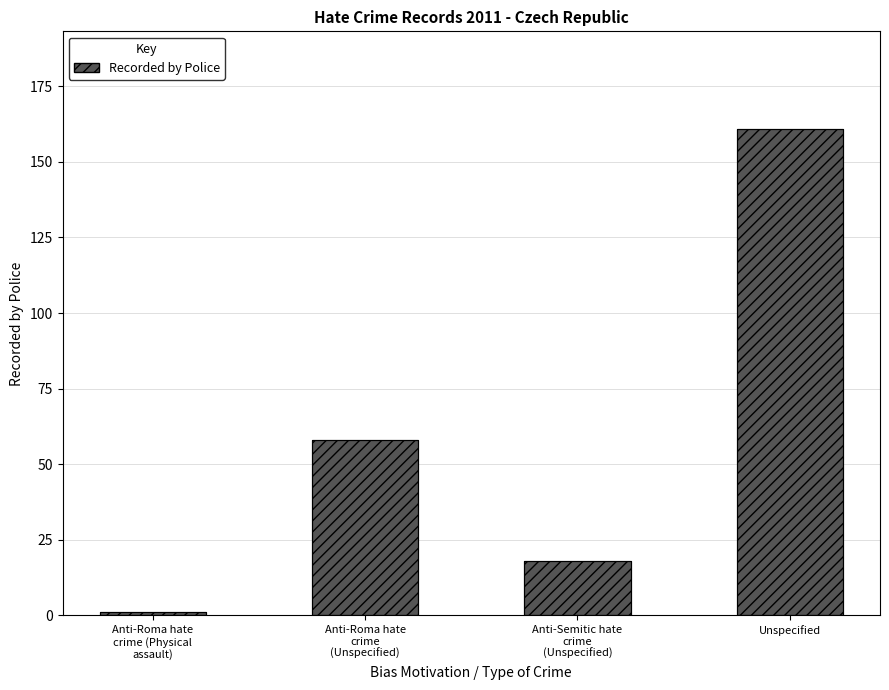

True or false: the data shows 12 at Anti-Semitic hate
crime
(Unspecified).

False